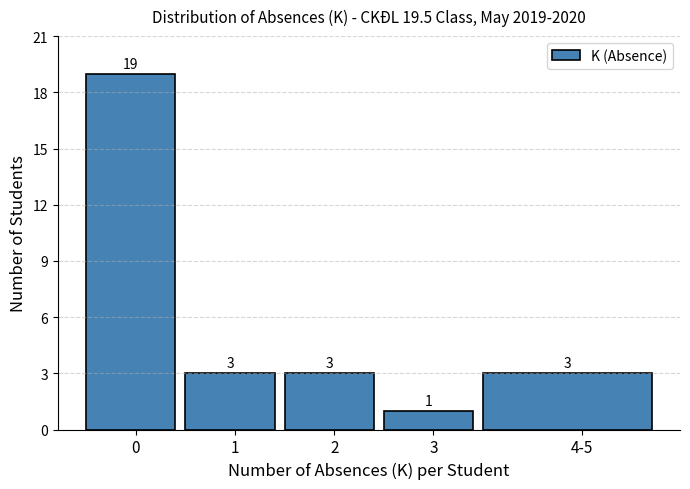

Reading left to right, what are all the values shown in this chart?

0=19	1=3	2=3	3=1	4-5=3